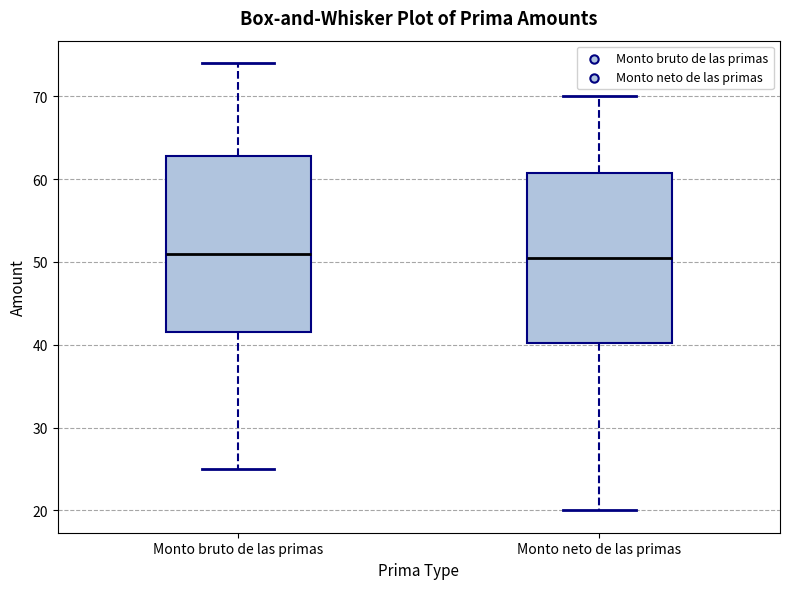

Reading left to right, read every box against the y-axis: the position of its median line, the range the box covers, and the ends of its whiskers. The values are not printed on the chart, so give them approximately, as read against the axis.

Monto bruto de las primas: median 51, box 42 to 63, whiskers 25 to 74
Monto neto de las primas: median 51, box 40 to 61, whiskers 20 to 70